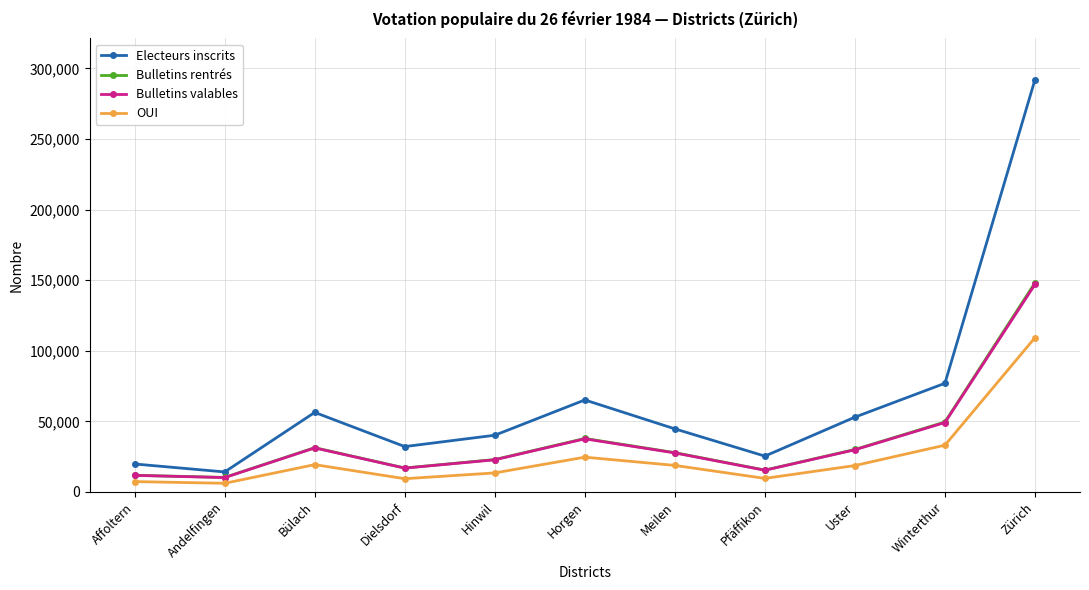

What are all the series names shown in the legend?

Electeurs inscrits, Bulletins rentrés, Bulletins valables, OUI